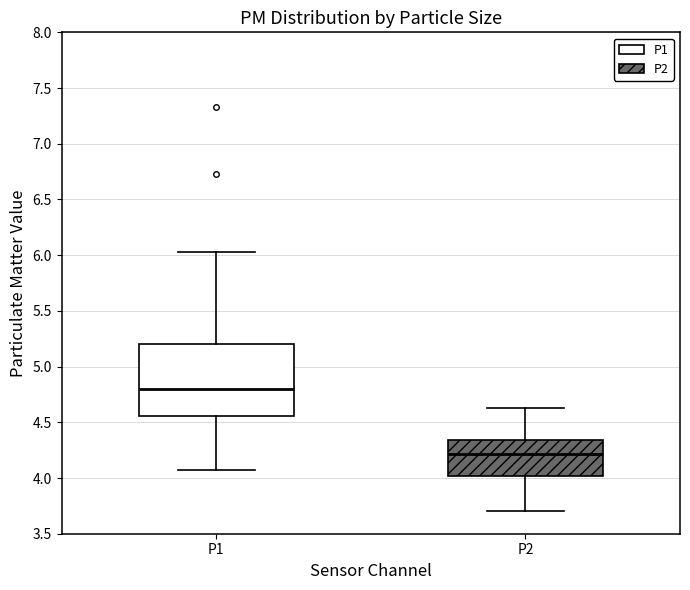

Which box's median line is the lowest?

P2